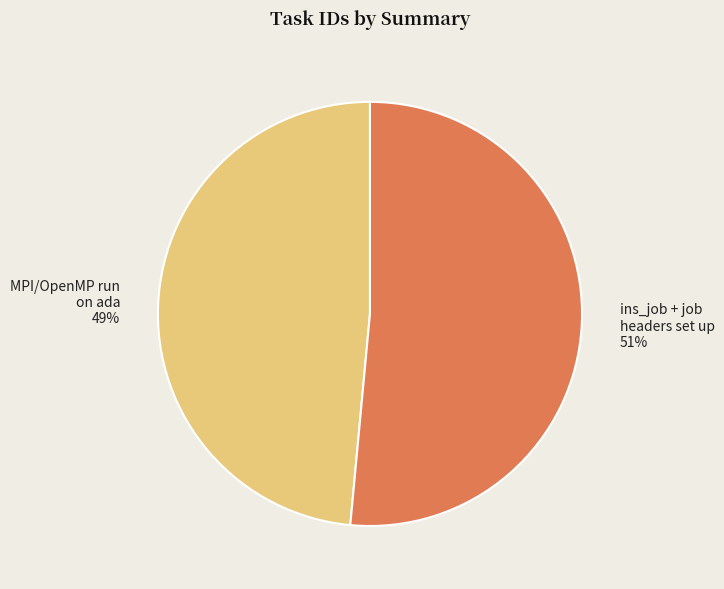

Rank the categories by value from highest to lowest.

ins_job + job headers set up, MPI/OpenMP run on ada